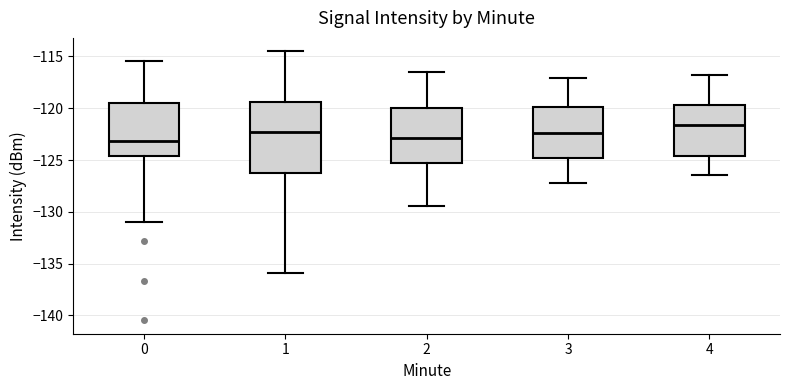

Reading left to right, read every box against the y-axis: the position of its median line, the range the box covers, and the ends of its whiskers. The values are not printed on the chart, so give them approximately, as read against the axis.

0: median -123.0, box -124.5 to -119.5, whiskers -131.0 to -115.5
1: median -122.5, box -126.5 to -119.5, whiskers -136.0 to -114.5
2: median -123.0, box -125.0 to -120.0, whiskers -129.5 to -116.5
3: median -122.5, box -125.0 to -120.0, whiskers -127.0 to -117.0
4: median -121.5, box -124.5 to -119.5, whiskers -126.5 to -117.0